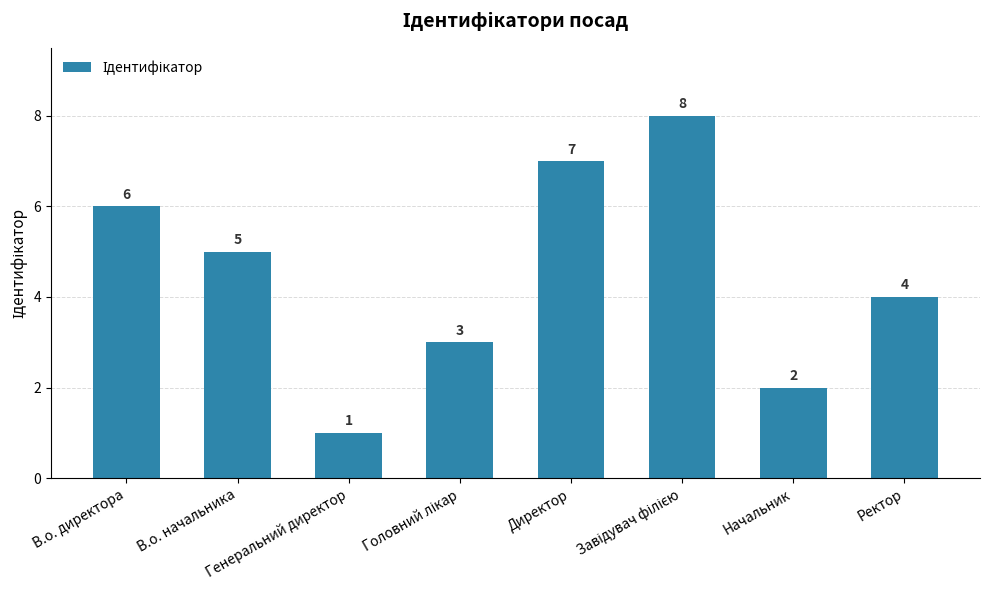

How many data points are less than 5?

4